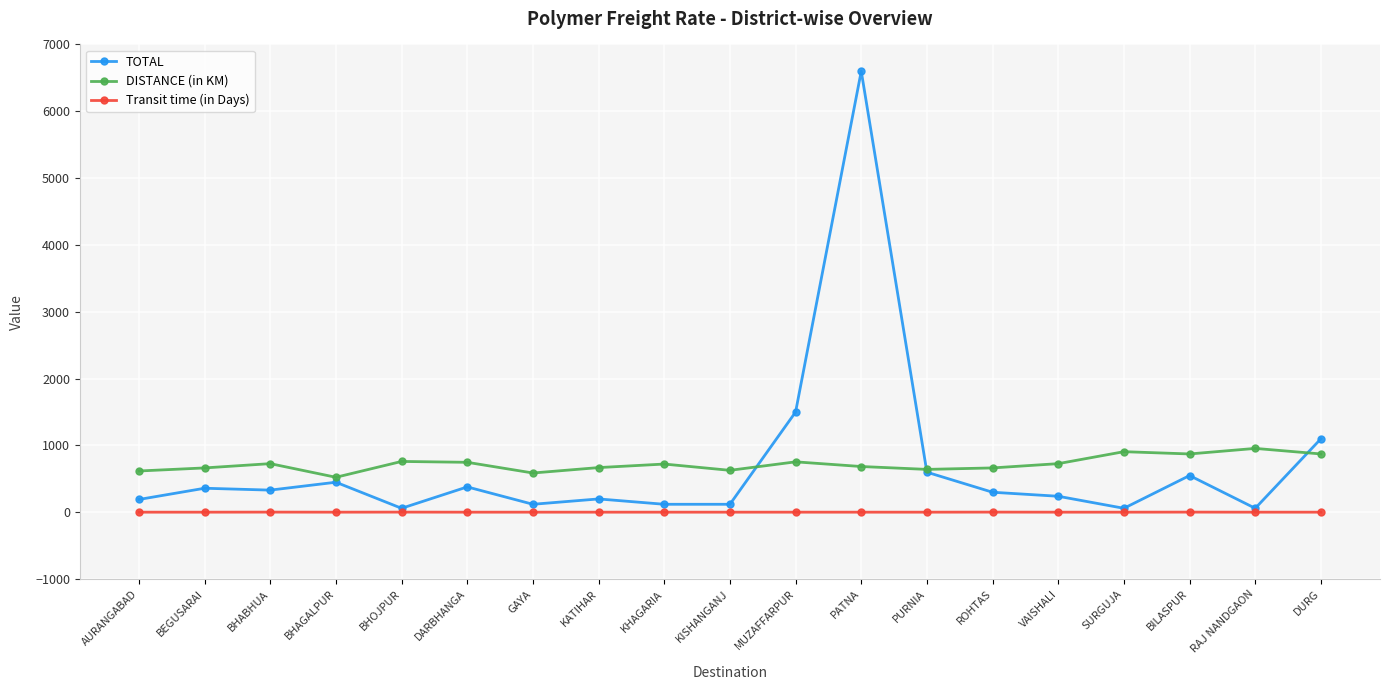

How many lines are shown in the chart?

3